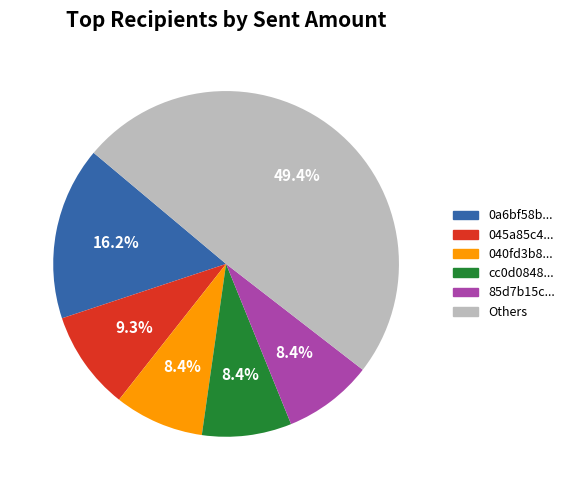

Does any single category account for the majority?

No